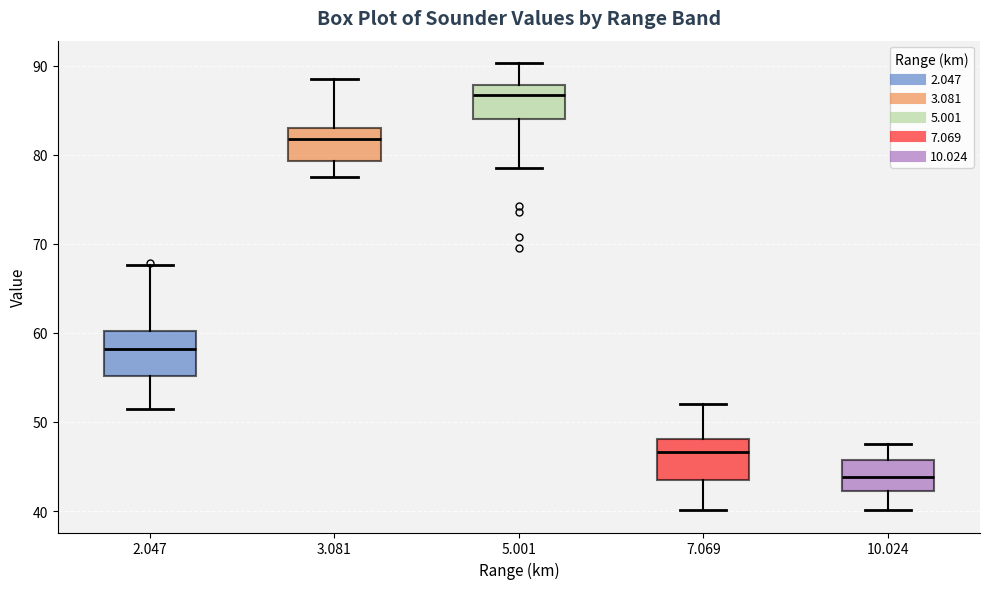

Reading left to right, read every box against the y-axis: the position of its median line, the range the box covers, and the ends of its whiskers. The values are not printed on the chart, so give them approximately, as read against the axis.

2.047: median 58, box 55 to 60, whiskers 51 to 68
3.081: median 82, box 79 to 83, whiskers 78 to 89
5.001: median 87, box 84 to 88, whiskers 79 to 90
7.069: median 47, box 43 to 48, whiskers 40 to 52
10.024: median 44, box 42 to 46, whiskers 40 to 48